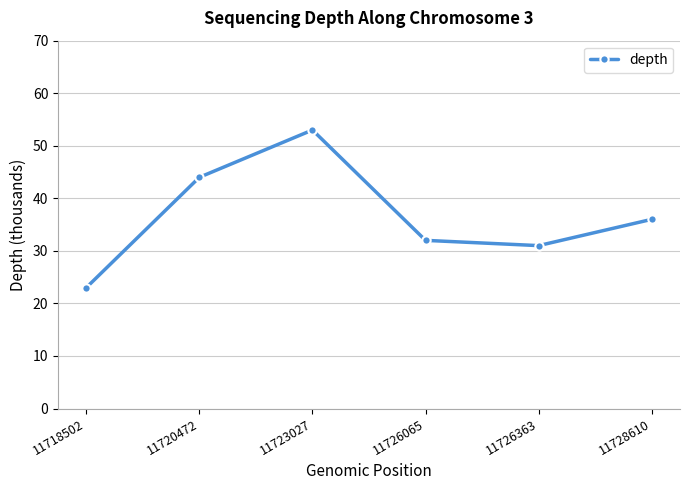

What is the sum of the values at 11728610 and 11718502?

59